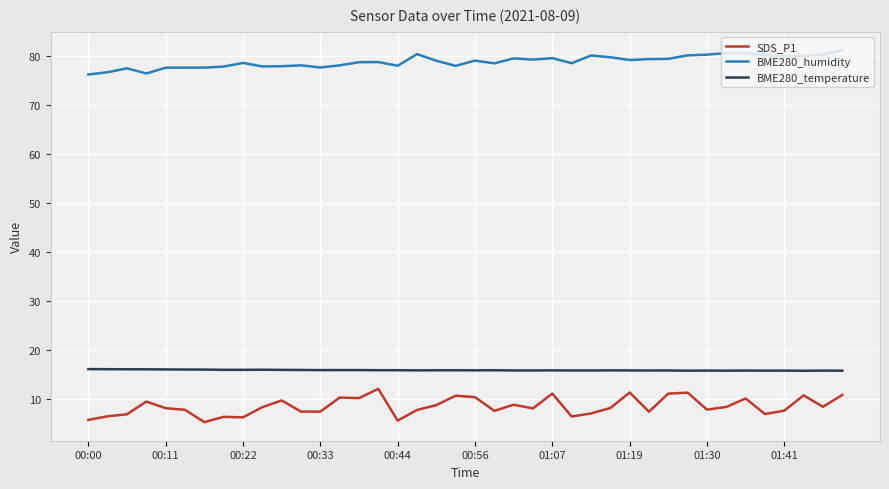

Rank the series by their maximum value, from lowest to highest.

SDS_P1, BME280_temperature, BME280_humidity